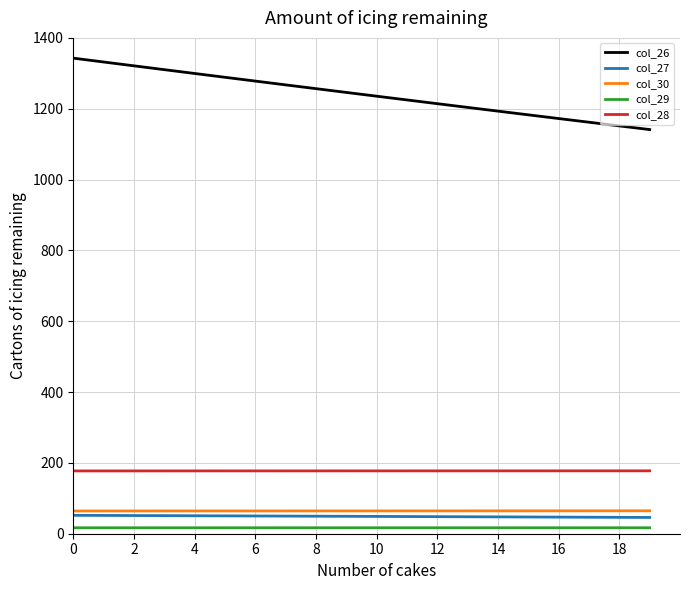

True or false: col_29 and col_28 cross at least once.

False